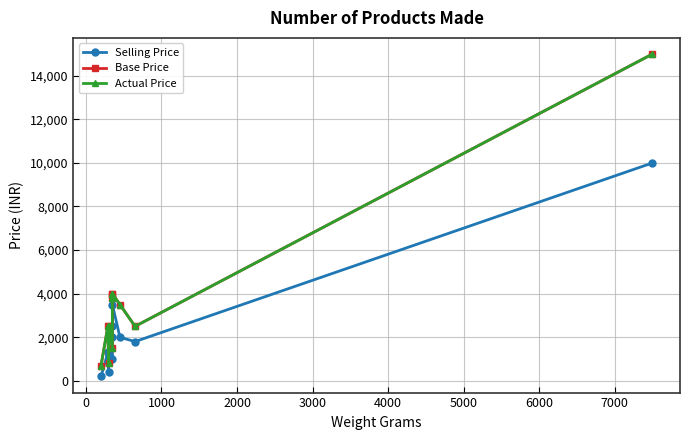

True or false: Actual Price and Base Price cross at least once.

False